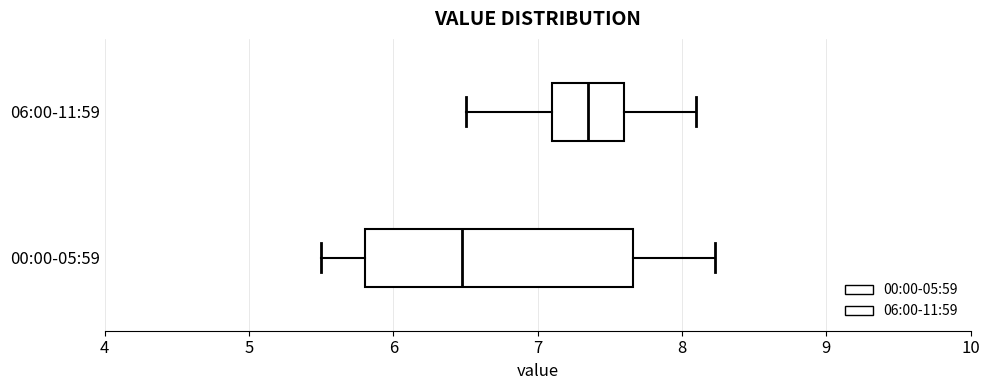

Comparing the boxes themselves (not the whiskers), which one is the widest?

00:00-05:59